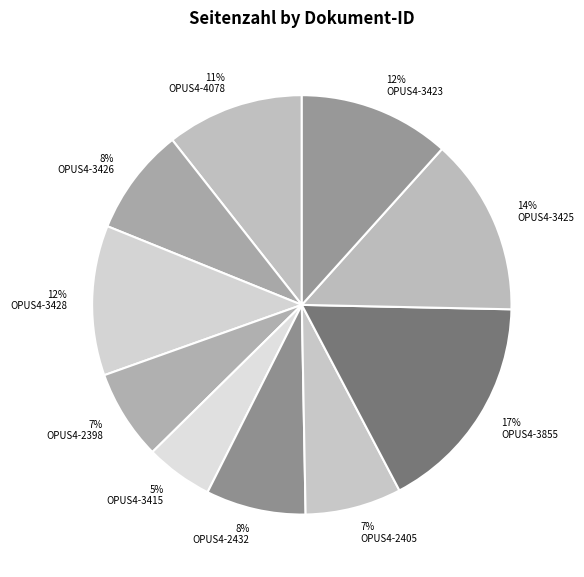

To the nearest percent, what is the average slice percentage?

10%